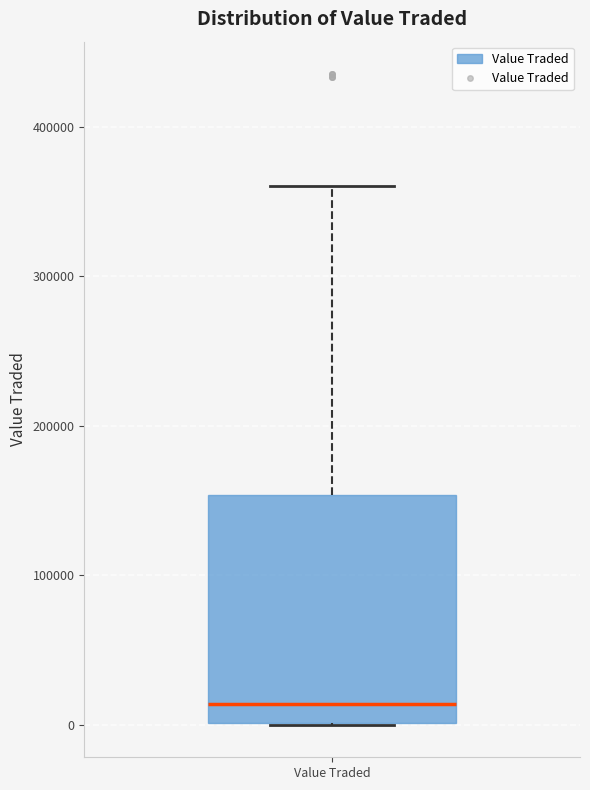

Transcribe this box plot: give where the median line is, the range the box spans, and where the two whiskers end, as read against the y-axis. The values are not printed on the chart, so give them approximately, as read against the axis.

median 10000, box 0 to 150000, whiskers 0 to 360000